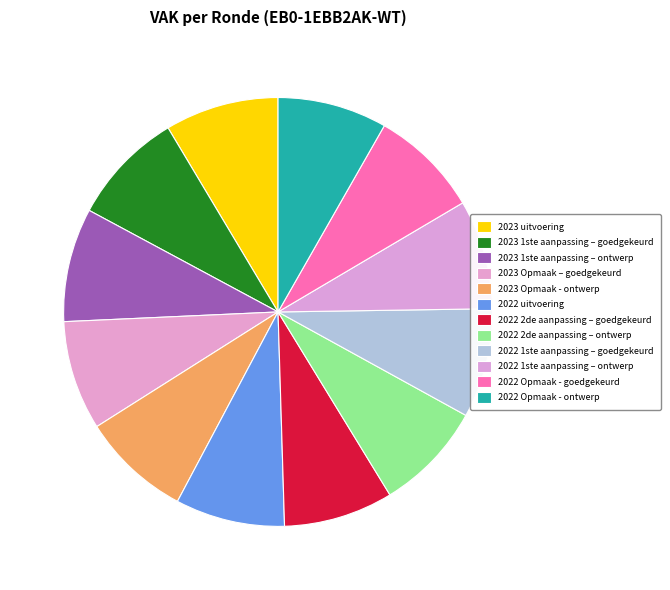

Count the number of slices in the pie.

12